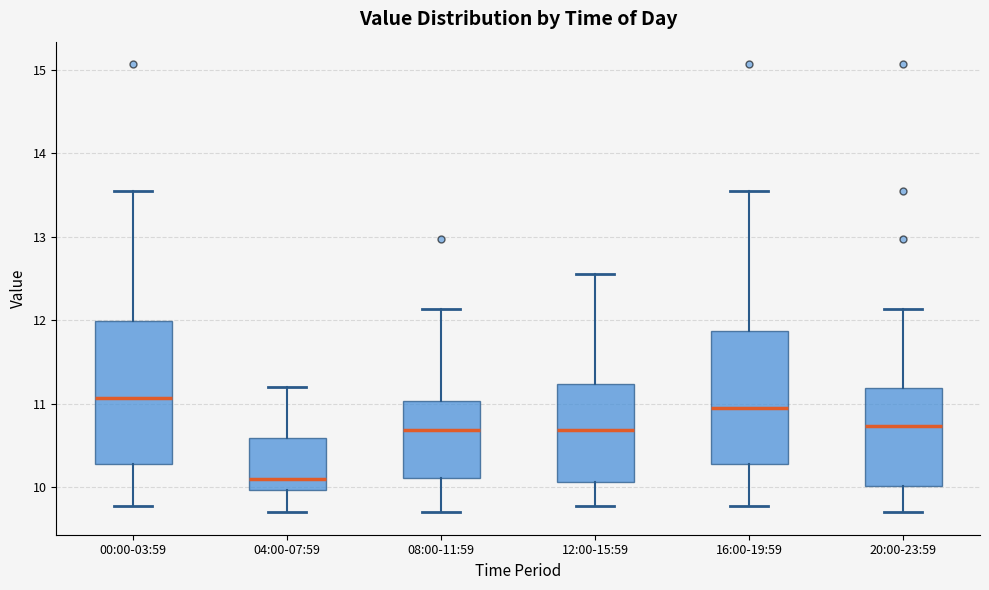

Which box is the tallest, from its lower edge to its upper edge?

00:00-03:59